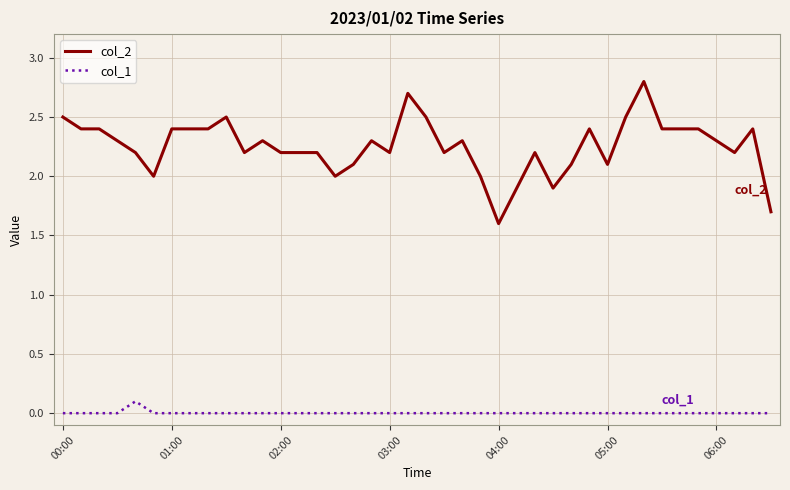

Which series has the largest range (max minus min)?

col_2